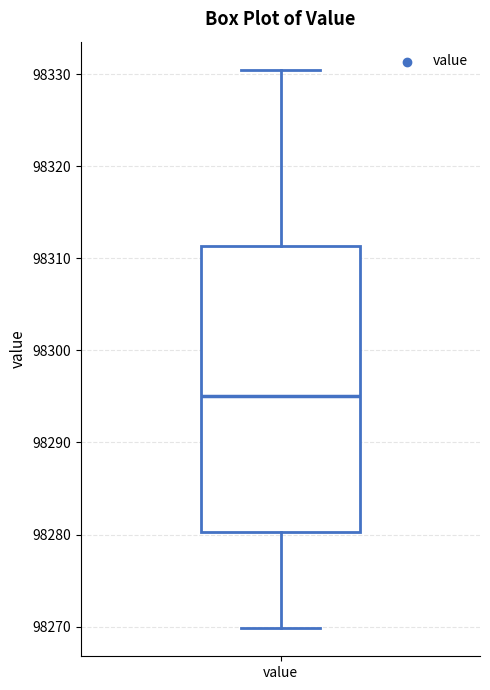

Transcribe this box plot: give where the median line is, the range the box spans, and where the two whiskers end, as read against the y-axis. The values are not printed on the chart, so give them approximately, as read against the axis.

median 98295, box 98280 to 98311, whiskers 98270 to 98331